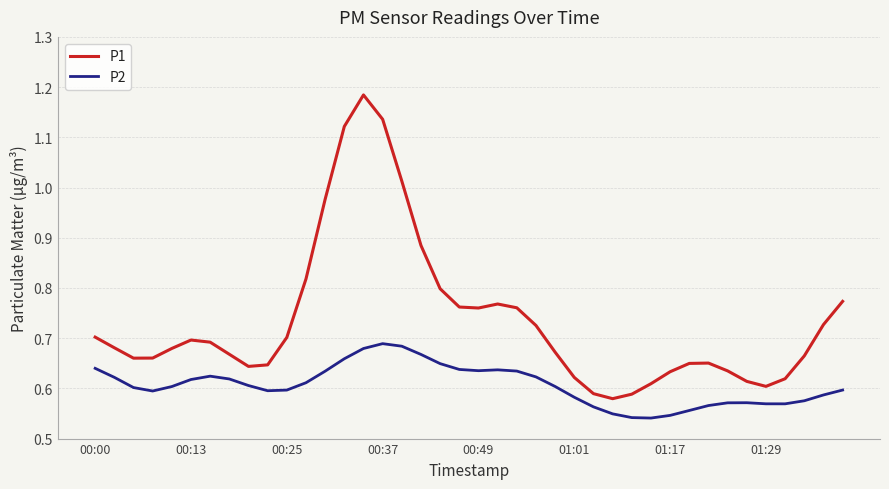

True or false: P2 and P1 intersect in this chart.

False